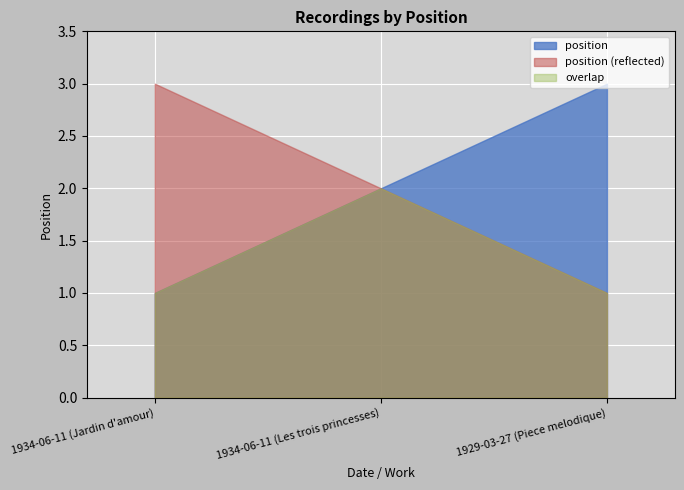

Rank the categories by value from lowest to highest.

1934-06-11 (Jardin d'amour), 1934-06-11 (Les trois princesses), 1929-03-27 (Piece melodique)